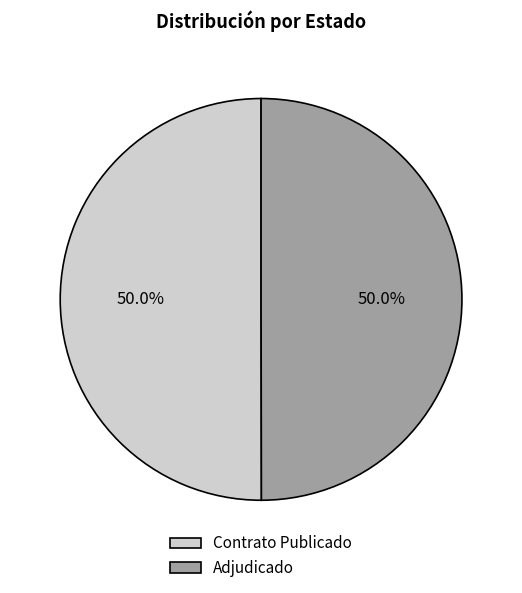

How much of the chart is everything except Adjudicado?

50.0%